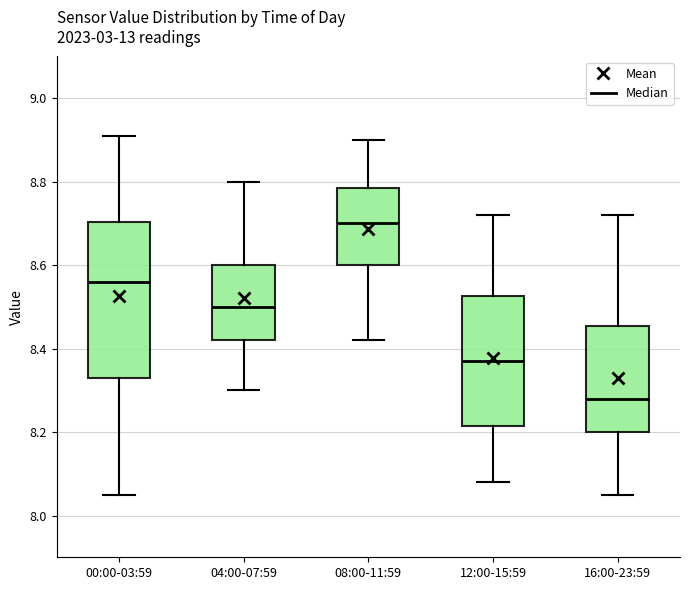

Reading left to right, read every box against the y-axis: the position of its median line, the range the box covers, and the ends of its whiskers. The values are not printed on the chart, so give them approximately, as read against the axis.

00:00-03:59: median 8.56, box 8.34 to 8.70, whiskers 8.06 to 8.92
04:00-07:59: median 8.50, box 8.42 to 8.60, whiskers 8.30 to 8.80
08:00-11:59: median 8.70, box 8.60 to 8.78, whiskers 8.42 to 8.90
12:00-15:59: median 8.38, box 8.22 to 8.52, whiskers 8.08 to 8.72
16:00-23:59: median 8.28, box 8.20 to 8.46, whiskers 8.06 to 8.72